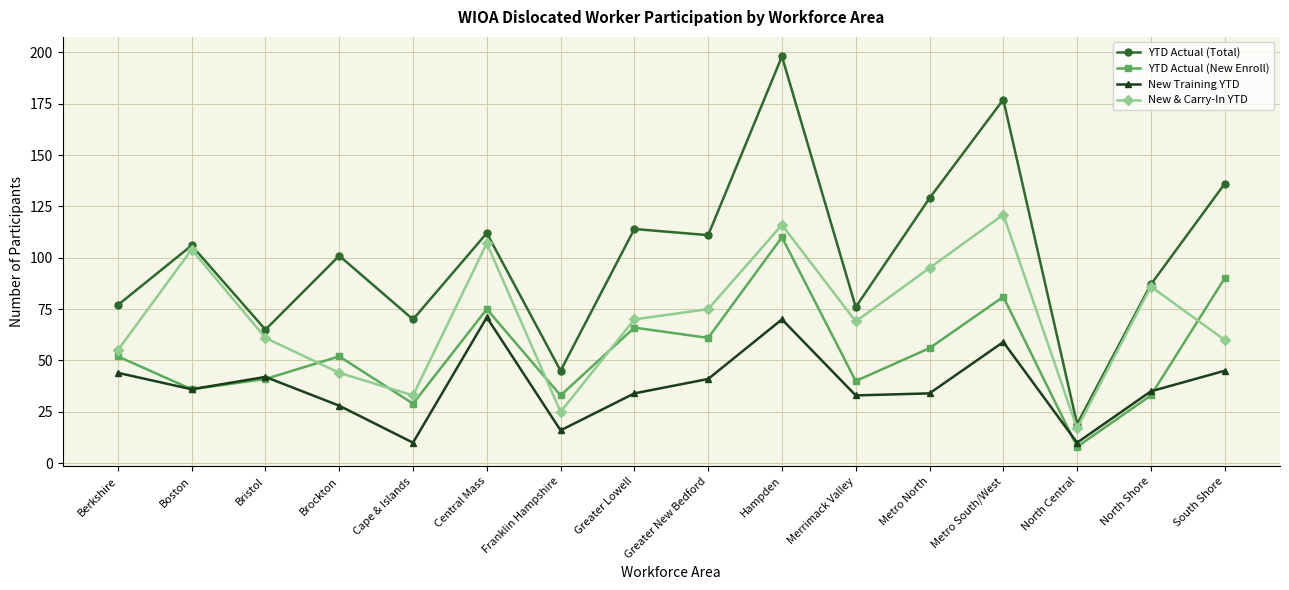

At which category is the sum across all series the highest?

Hampden